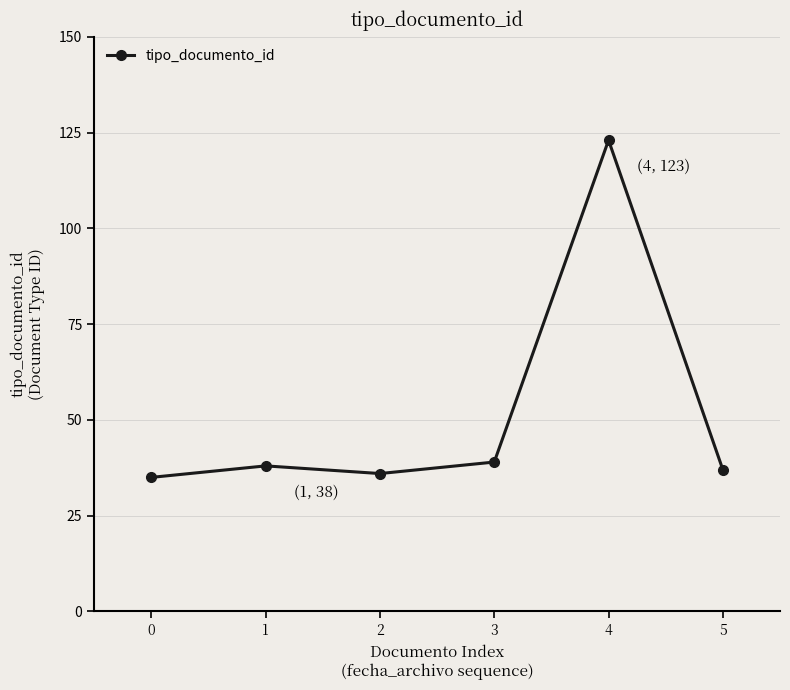

How many interior local valleys (lower than both neighbors) does the data have?

1